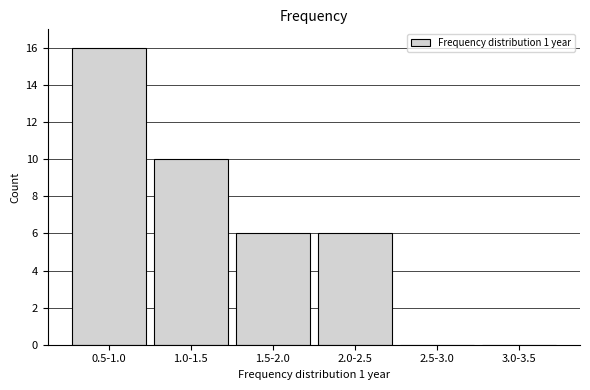

Reading left to right, extract all data points from this chart.

0.5-1.0=16	1.0-1.5=10	1.5-2.0=6	2.0-2.5=6	2.5-3.0=0	3.0-3.5=0